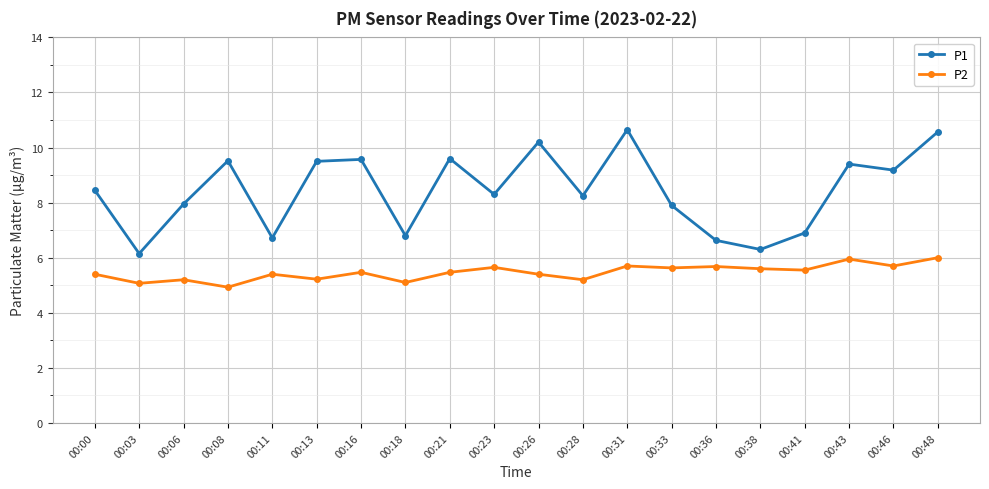

What is the maximum value shown in the chart?

10.7